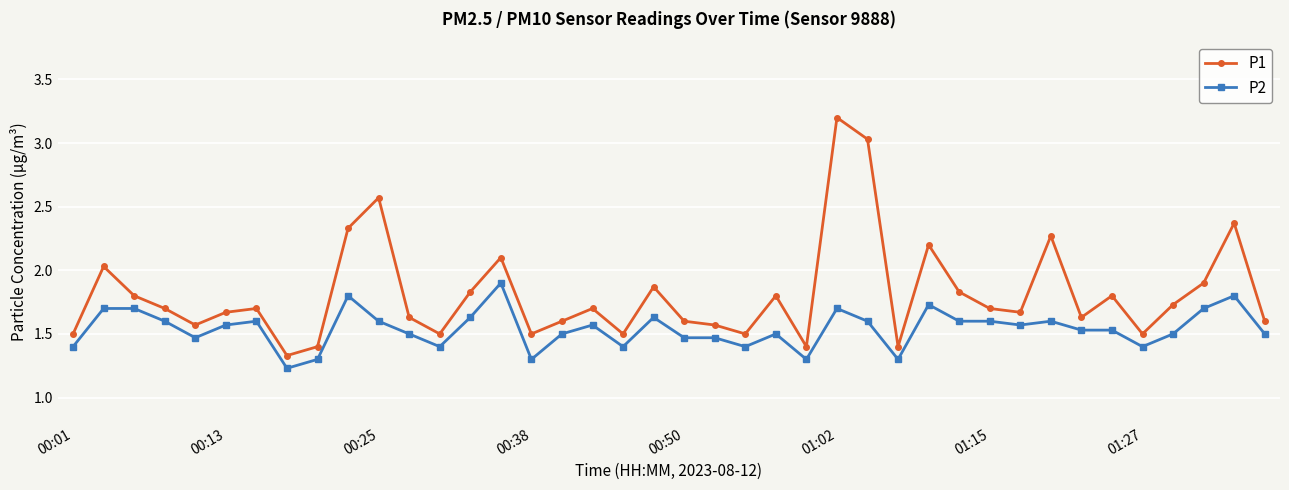

True or false: P2 and P1 intersect in this chart.

False